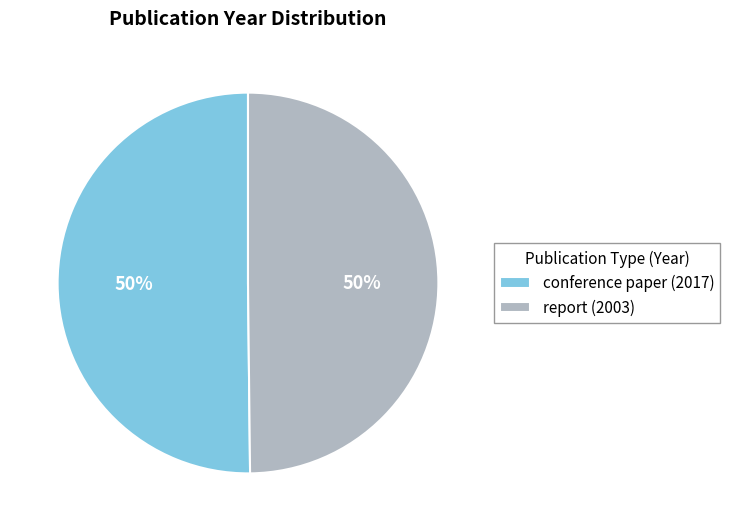

Count the number of slices in the pie.

2